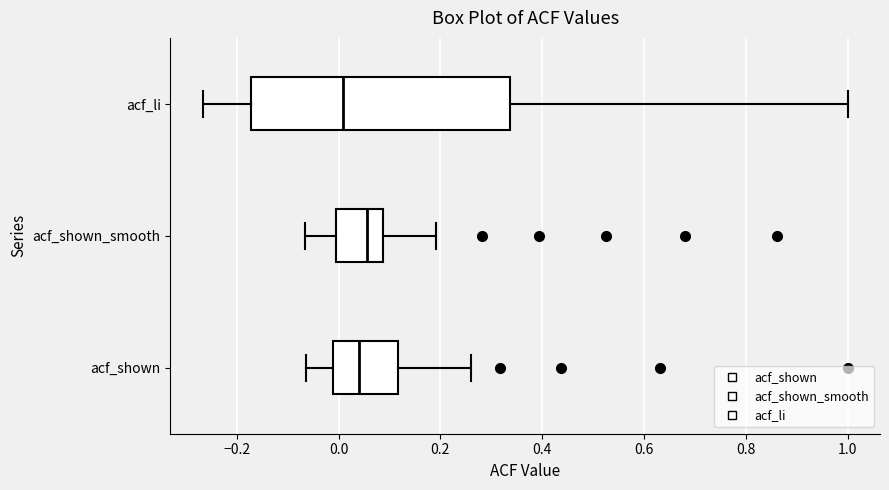

Reading bottom to top, read every box against the x-axis: the position of its median line, the range the box covers, and the ends of its whiskers. The values are not printed on the chart, so give them approximately, as read against the axis.

acf_shown: median 0.04, box -0.02 to 0.12, whiskers -0.06 to 0.26
acf_shown_smooth: median 0.06, box 0.00 to 0.08, whiskers -0.06 to 0.20
acf_li: median 0.00, box -0.18 to 0.34, whiskers -0.26 to 1.00